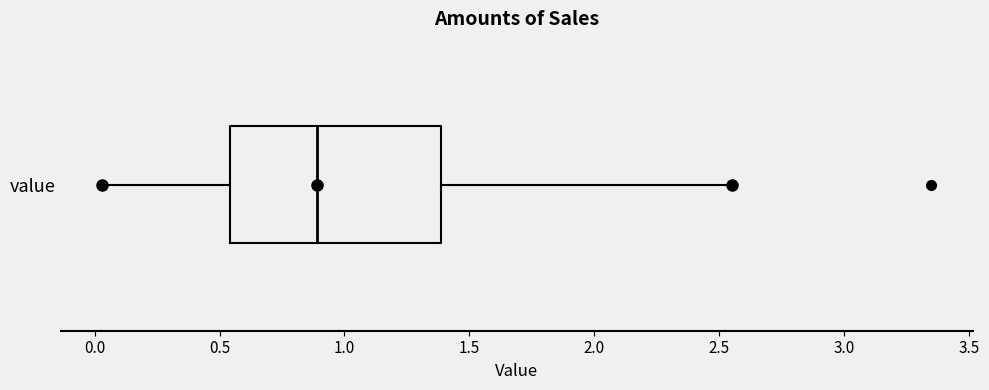

Transcribe this box plot: give where the median line is, the range the box spans, and where the two whiskers end, as read against the x-axis. The values are not printed on the chart, so give them approximately, as read against the axis.

median 0.90, box 0.55 to 1.40, whiskers 0.05 to 2.55